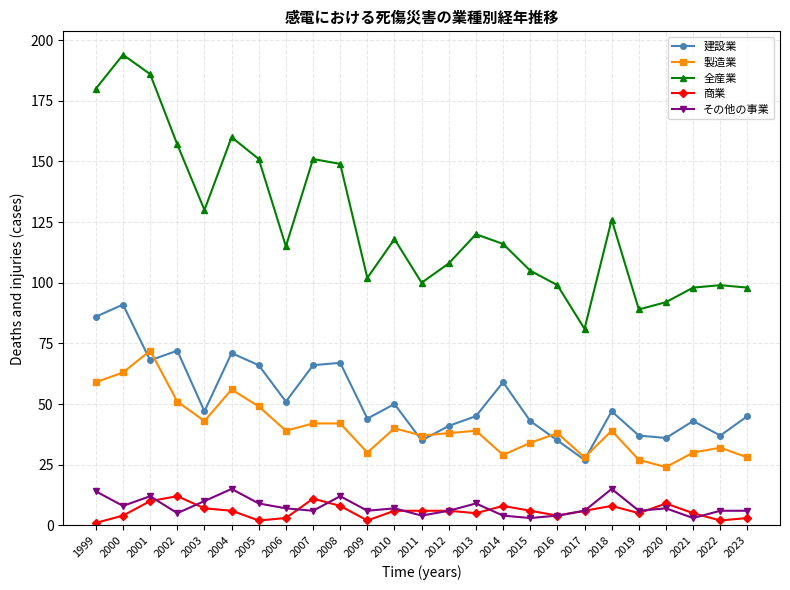

What is the difference between the highest and lowest values at 2008?

141